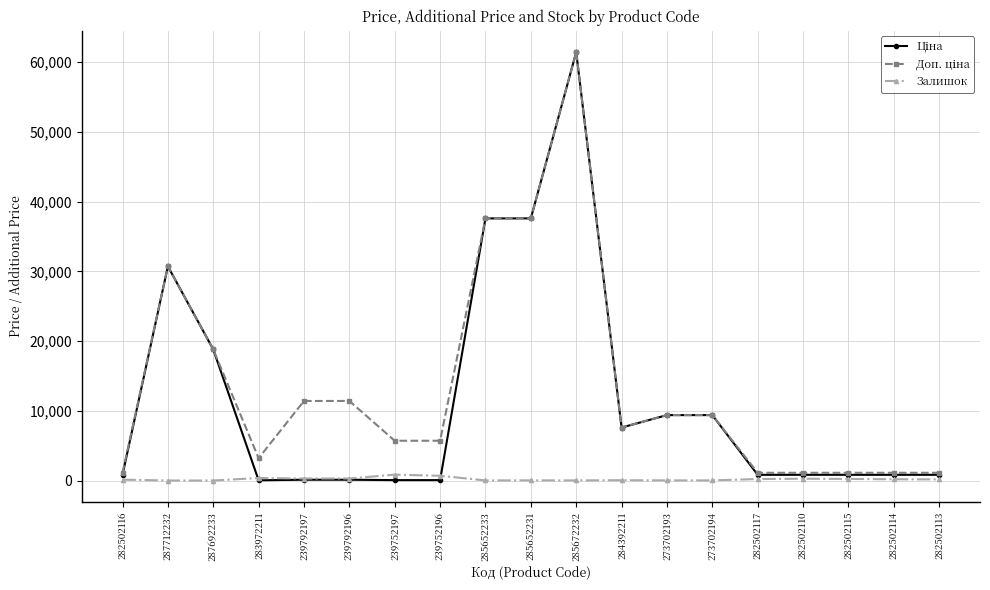

True or false: Залишок has more than 0 points higher than both neighbors.

True